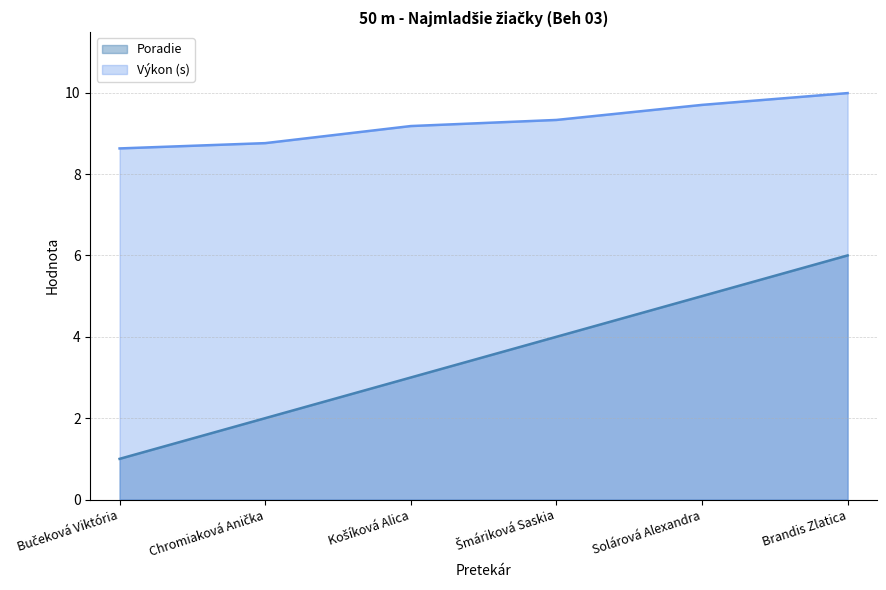

True or false: Výkon and Poradie cross at least once.

False